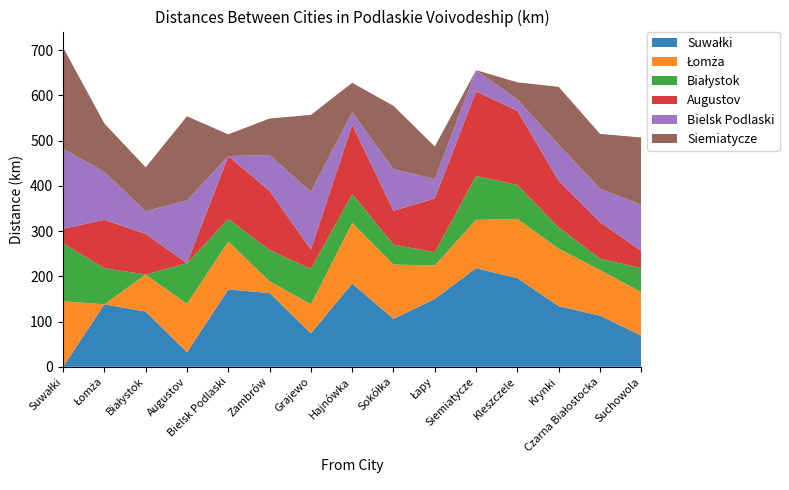

Reading right to left, list all the values displayed in this chart.

Suwałki: 69	113	134	196	218	150	106	184	74	163	171	32	122	138	0
Łomża: 96	101	127	131	107	74	120	134	64	26	106	107	82	0	145
Białystok: 53	25	47	75	97	29	44	64	78	69	50	90	0	80	128
Augustov: 38	81	103	164	187	119	75	153	43	131	139	0	90	107	32
Bielsk Podlaski: 102	74	80	25	47	43	92	28	128	79	0	139	50	106	177
Siemiatycze: 149	121	128	38	0	72	140	65	170	81	48	186	97	107	224